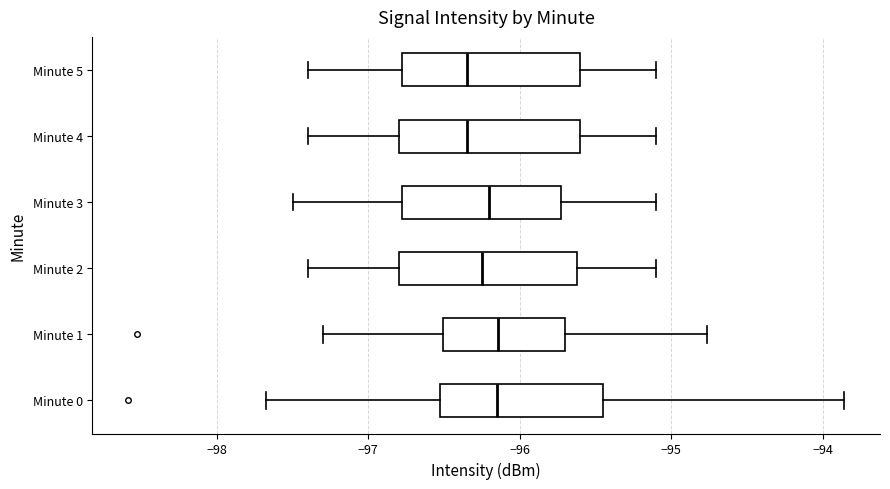

Reading bottom to top, transcribe this box plot: for each box, give where its median line is, the range the box spans, and where its two whiskers end, as read against the x-axis. The values are not printed on the chart, so give them approximately, as read against the axis.

Minute 0: median -96.2, box -96.5 to -95.5, whiskers -97.7 to -93.9
Minute 1: median -96.1, box -96.5 to -95.7, whiskers -97.3 to -94.8
Minute 2: median -96.2, box -96.8 to -95.6, whiskers -97.4 to -95.1
Minute 3: median -96.2, box -96.8 to -95.7, whiskers -97.5 to -95.1
Minute 4: median -96.3, box -96.8 to -95.6, whiskers -97.4 to -95.1
Minute 5: median -96.3, box -96.8 to -95.6, whiskers -97.4 to -95.1